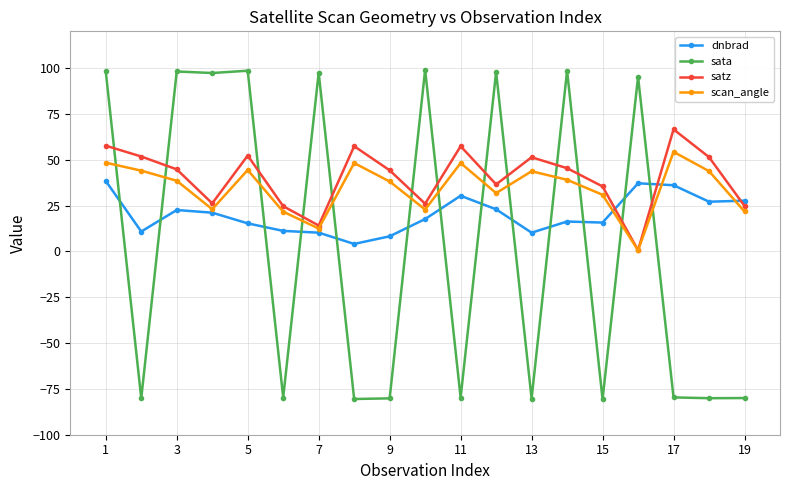

What is the difference between the maximum and minimum values in the scan_angle series?

53.7